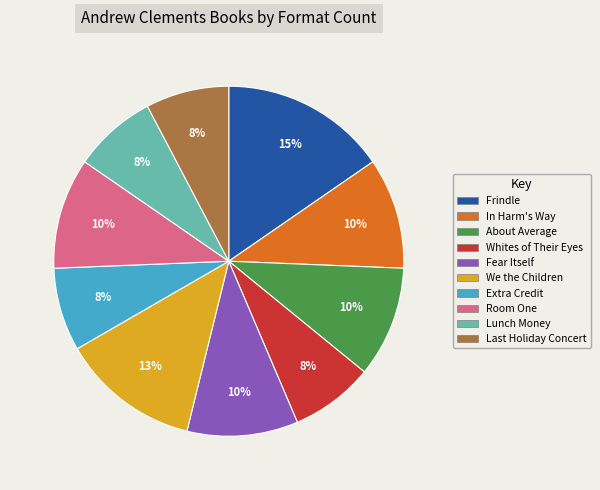

Do Lunch Money and Room One together represent more than half of the pie?

No